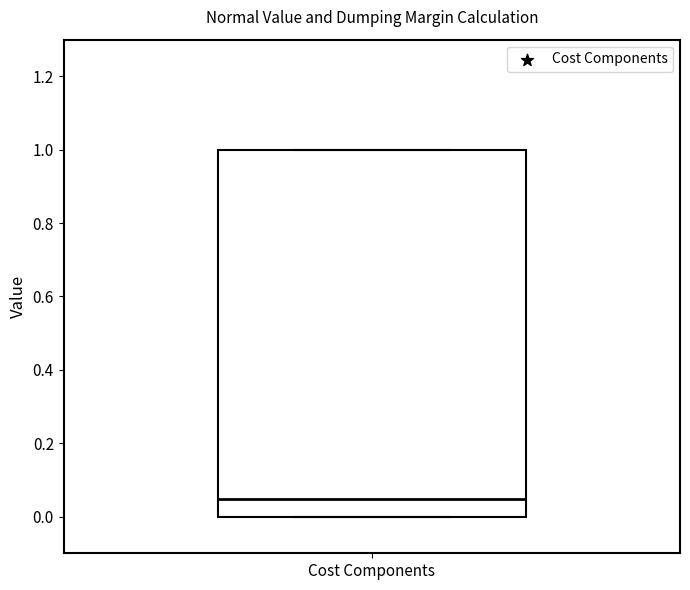

Read this box plot against the y-axis: the position of the median line, the range covered by the box, and the ends of both whiskers. The values are not printed on the chart, so give them approximately, as read against the axis.

median 0.04, box 0.00 to 1.00, whiskers 0.00 to 1.00